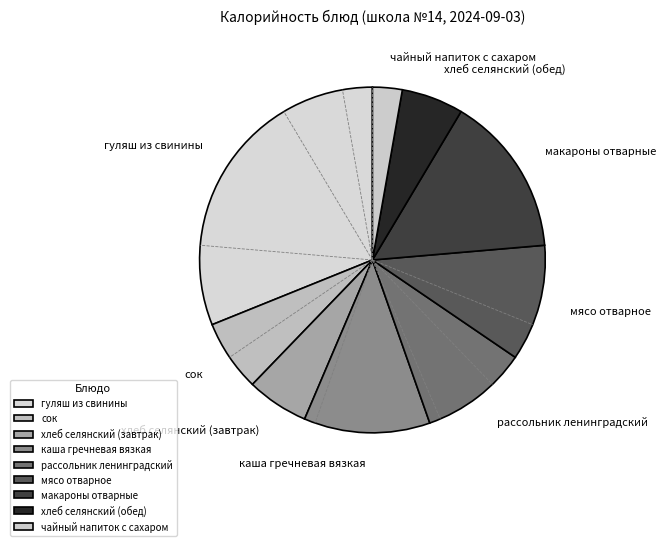

Between макароны отварные and чайный напиток с сахаром, which is larger?

макароны отварные